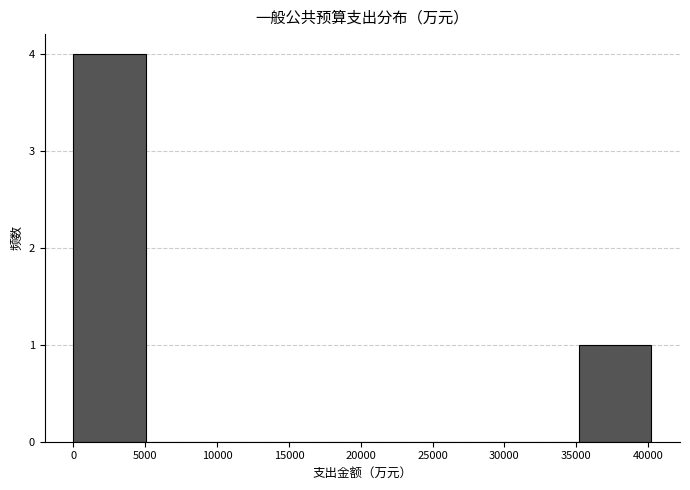

Reading left to right, list every bar in this chart as the range it spans on the x-axis followed by its height. Neither the bar edges nor the heights are printed on the chart, so give them approximately, as read against the axes.

0 to 5000: 4
5000 to 10000: 0
10000 to 15000: 0
15000 to 20000: 0
20000 to 25000: 0
25000 to 30000: 0
30000 to 35000: 0
35000 to 40000: 1